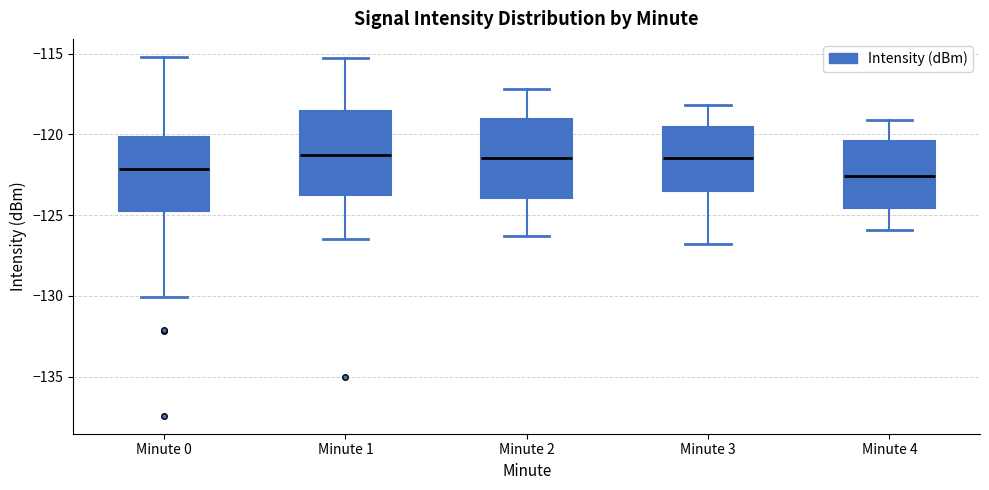

Where does the upper whisker of the box for Minute 3 end on the y-axis? The values are not printed on the chart, so give them approximately, as read against the axis.

-118.0